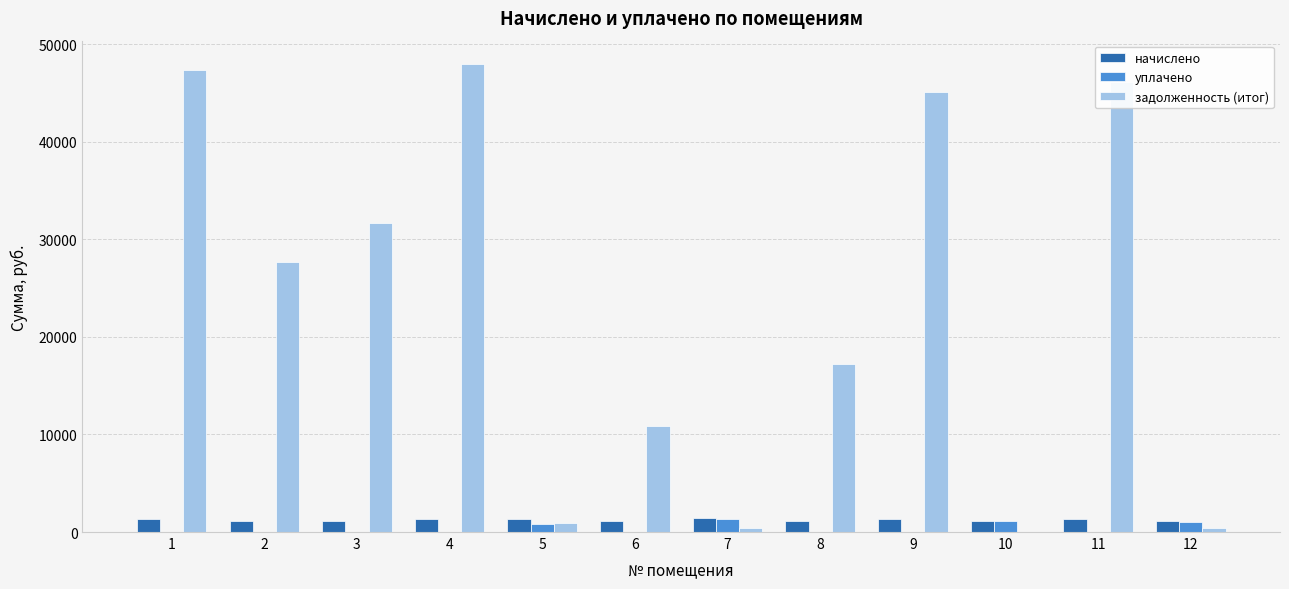

Between 1 and 10, which series saw the biggest shift?

задолженность (итог)